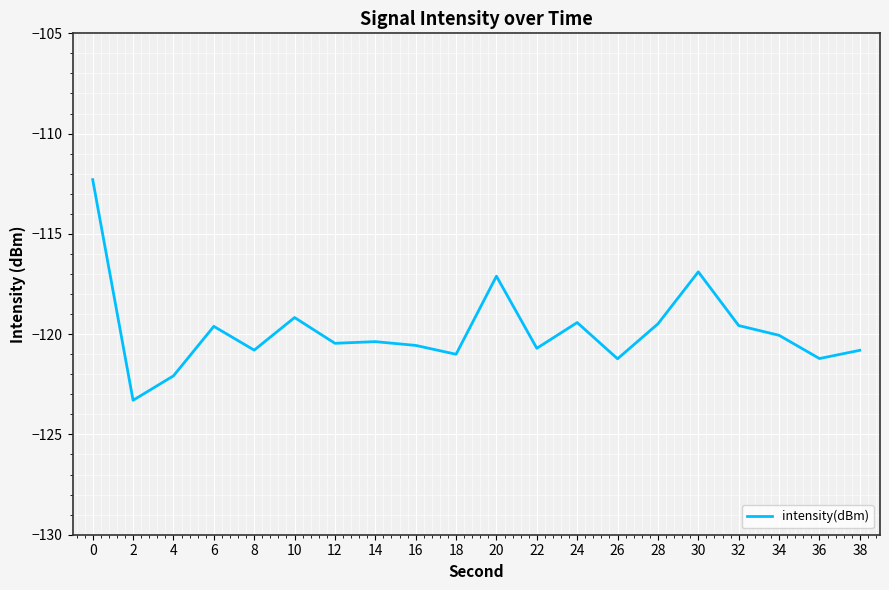

What is the approximate value at 36?

-121.2